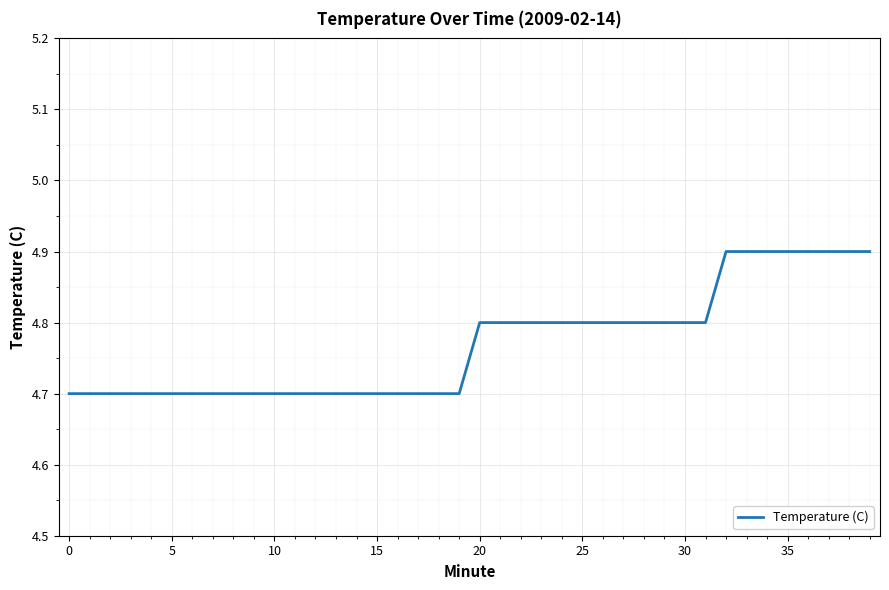

What is the greatest value displayed?

4.9